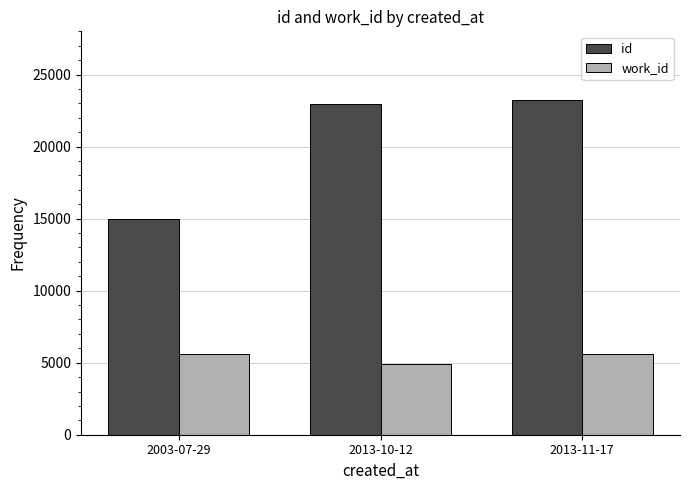

At how many categories does at least one series exceed 5836?

3